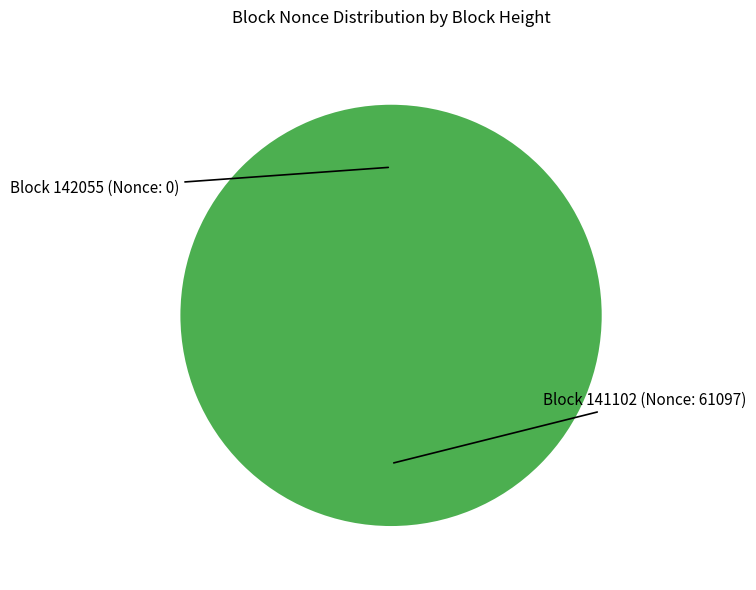

Is there a majority slice in this chart?

Yes